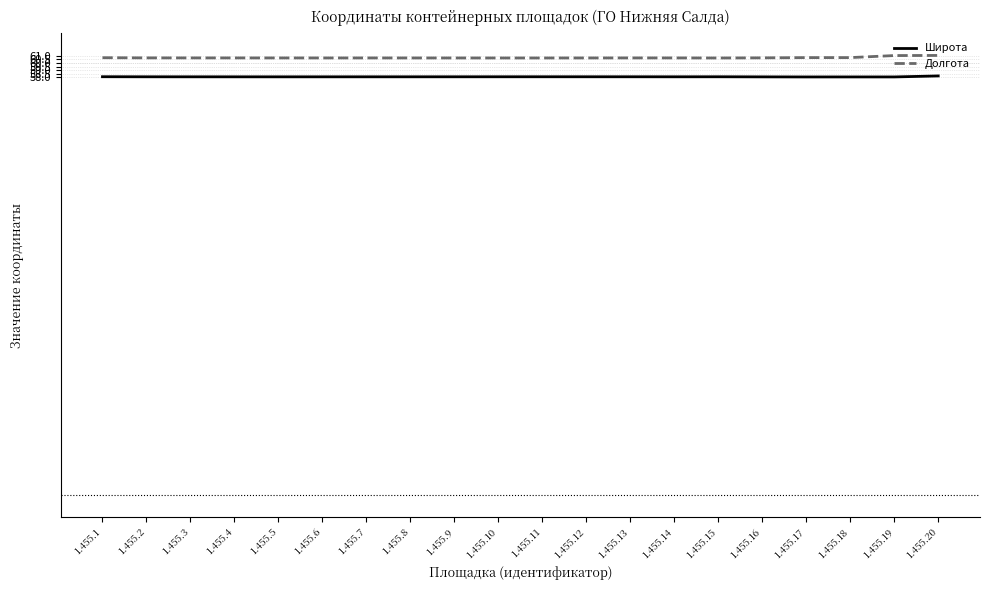

What is the minimum value shown in the chart?

58.1